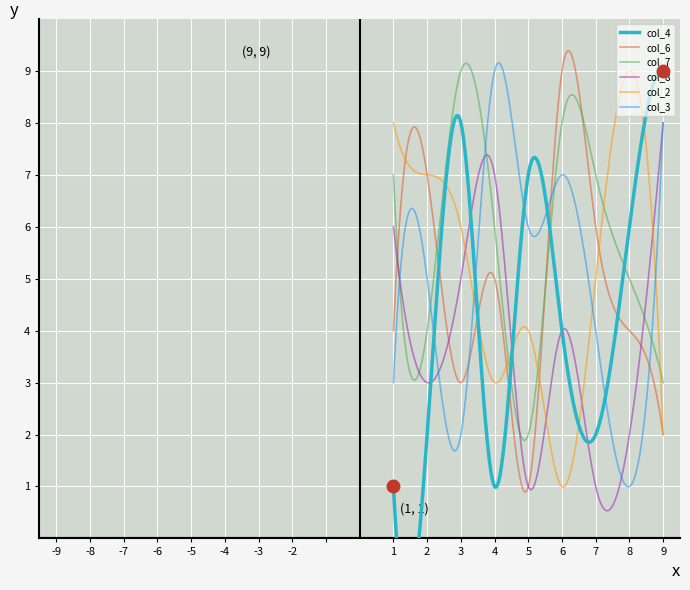

At which label is col_7 closest to 5?

8